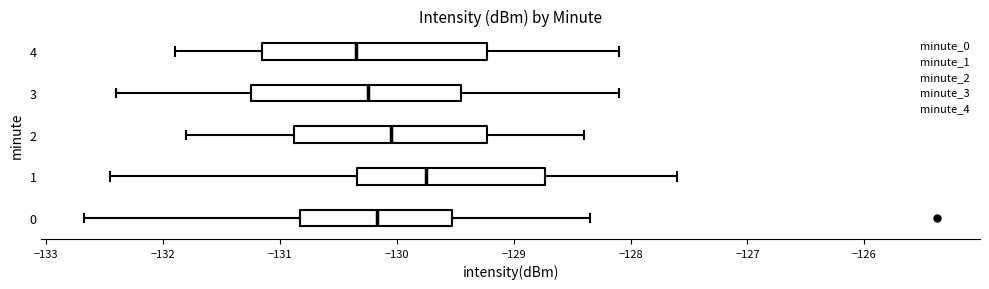

Reading bottom to top, read every box against the x-axis: the position of its median line, the range the box covers, and the ends of its whiskers. The values are not printed on the chart, so give them approximately, as read against the axis.

0: median -130.2, box -130.8 to -129.5, whiskers -132.7 to -128.3
1: median -129.7, box -130.3 to -128.7, whiskers -132.5 to -127.6
2: median -130.0, box -130.9 to -129.2, whiskers -131.8 to -128.4
3: median -130.2, box -131.2 to -129.4, whiskers -132.4 to -128.1
4: median -130.3, box -131.1 to -129.2, whiskers -131.9 to -128.1